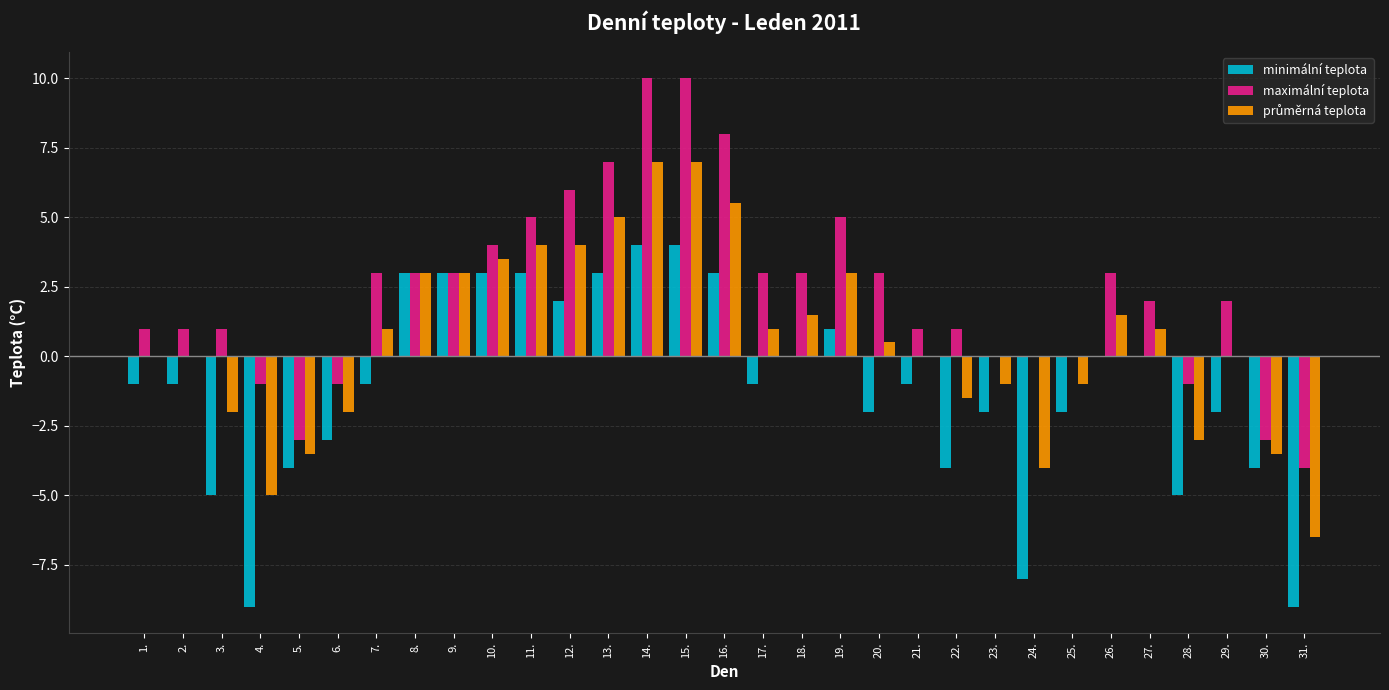

Between 4. and 20., which series saw the biggest shift?

minimální teplota